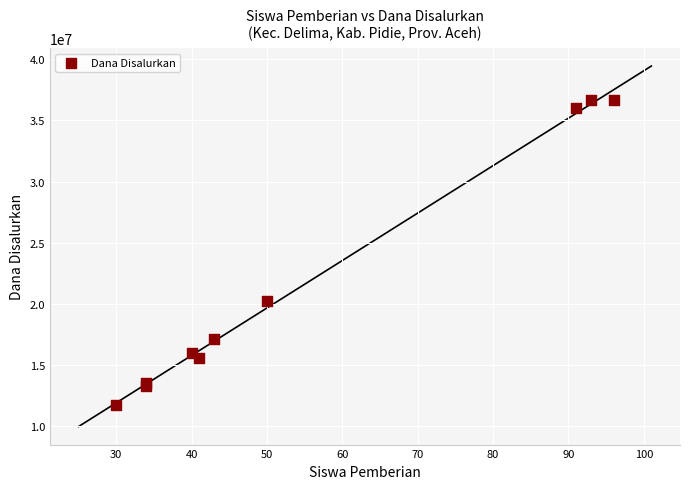

What Y value in the scatter plot is closest to 24187500?

20250000